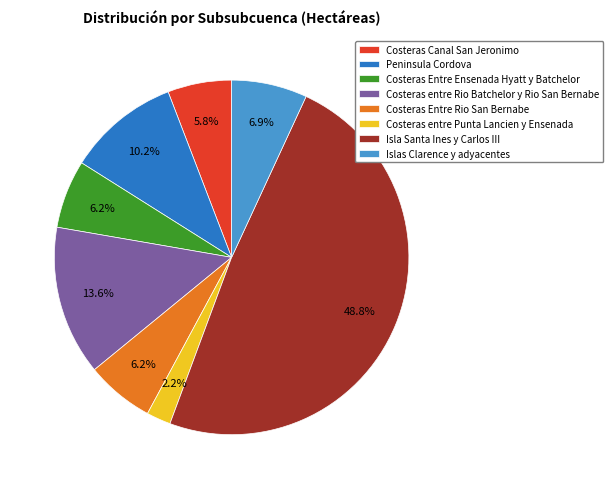

Which slice is the smallest?

Costeras entre Punta Lancien y Ensenada